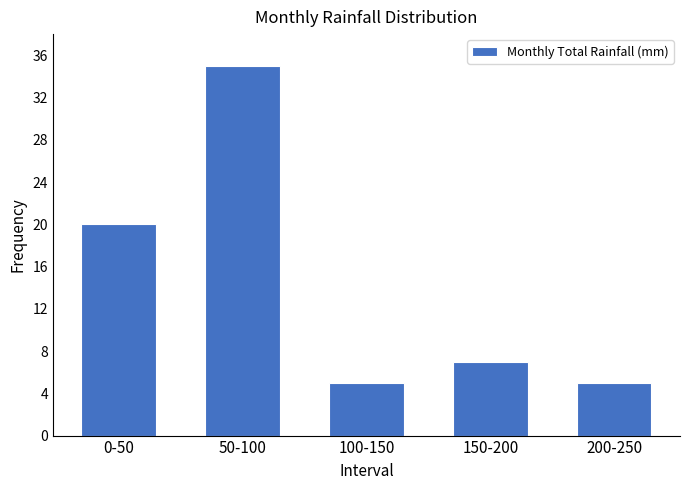

Reading right to left, extract all data points from this chart.

200-250=5	150-200=7	100-150=5	50-100=35	0-50=20